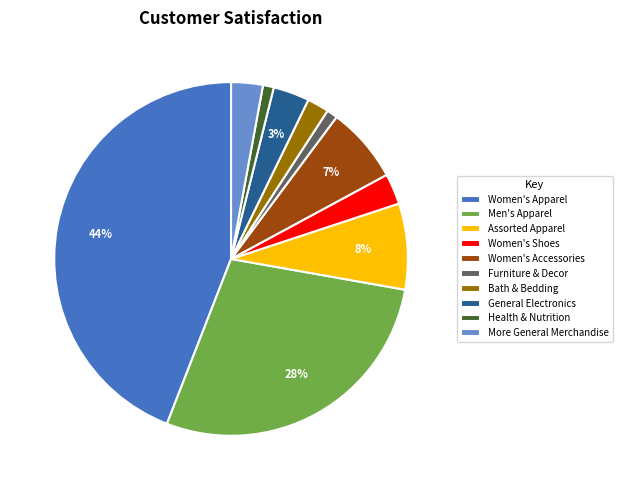

How many segments does this pie chart have?

10